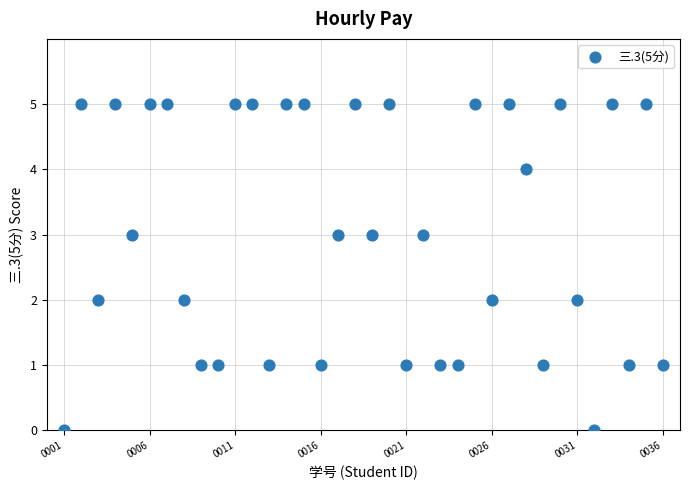

What is the range of X values (max minus min)?

35